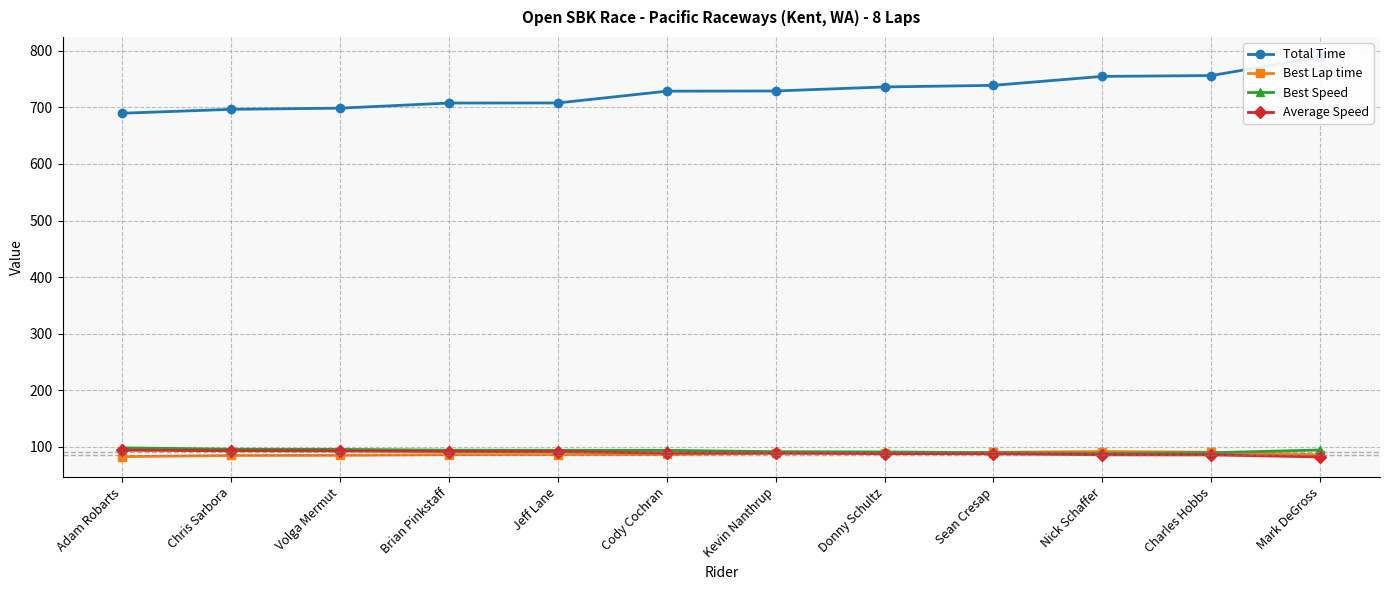

Is the value of Total Time at Jeff Lane greater than the value of Best Speed at Jeff Lane?

Yes